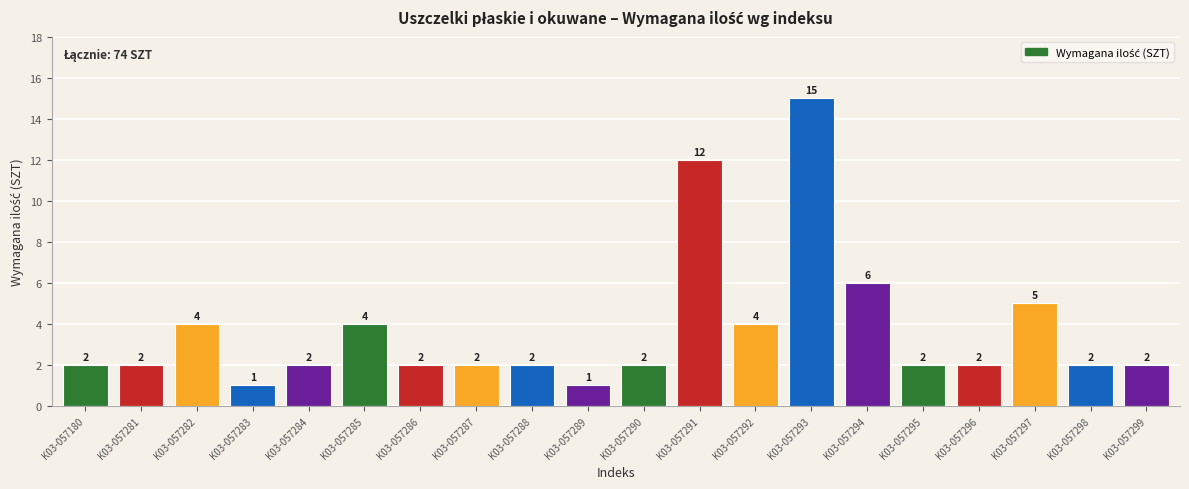

The chart shows a value of 2 at K03-057287. True or false?

True